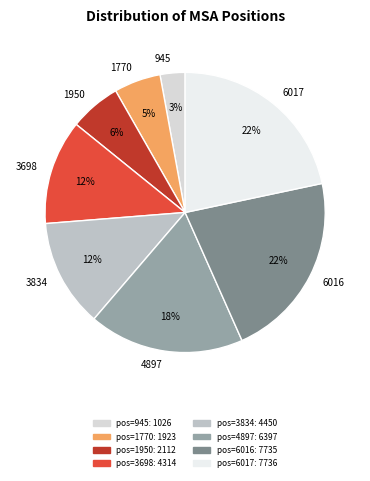

To the nearest percent, what is the difference between the largest and smallest slice percentages?

19%